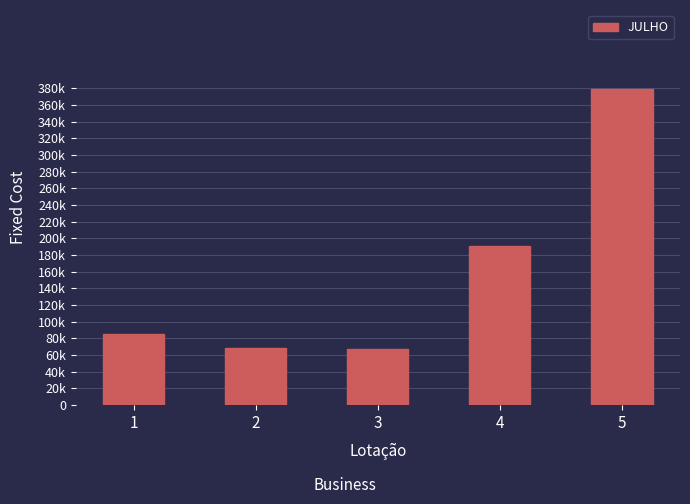

The value at 1 is 85. True or false?

True